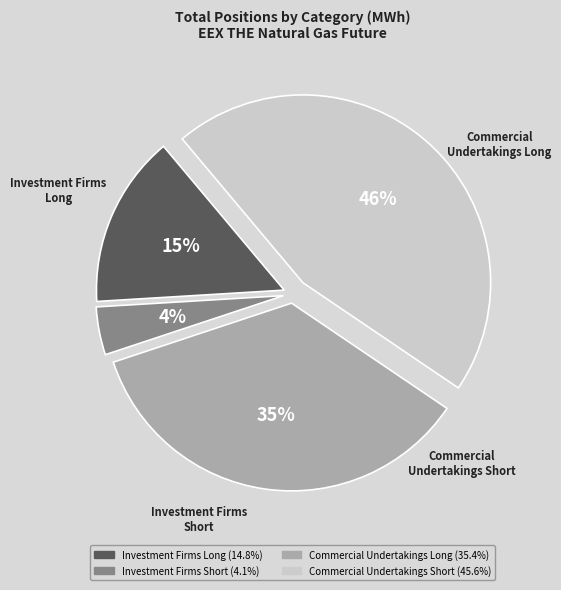

Does Commercial Undertakings Long account for over 50% of the chart?

No